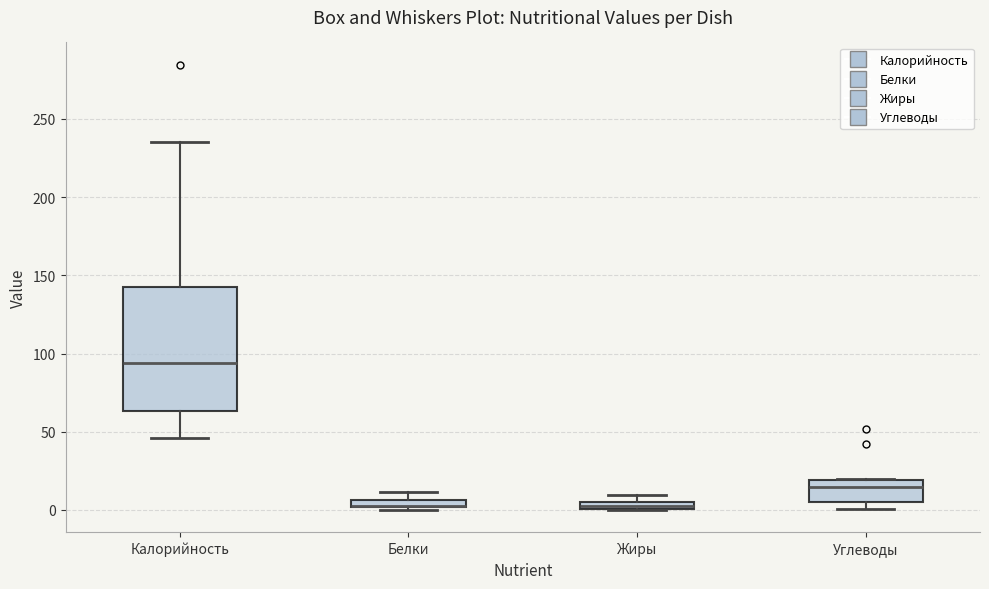

Which box is the tallest, from its lower edge to its upper edge?

Калорийность